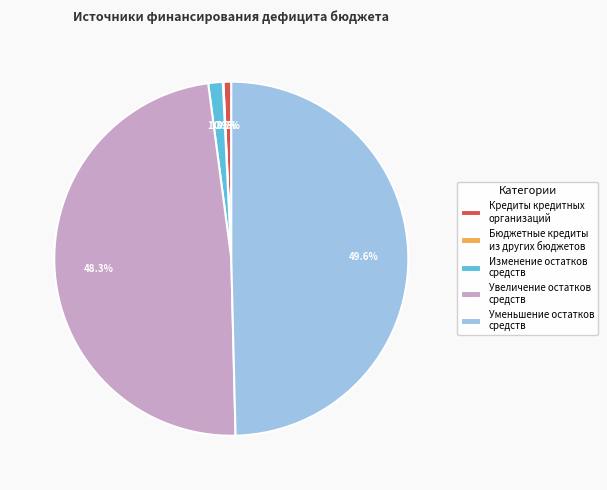

How much of the chart is everything except Кредиты кредитных организаций?

99.3%